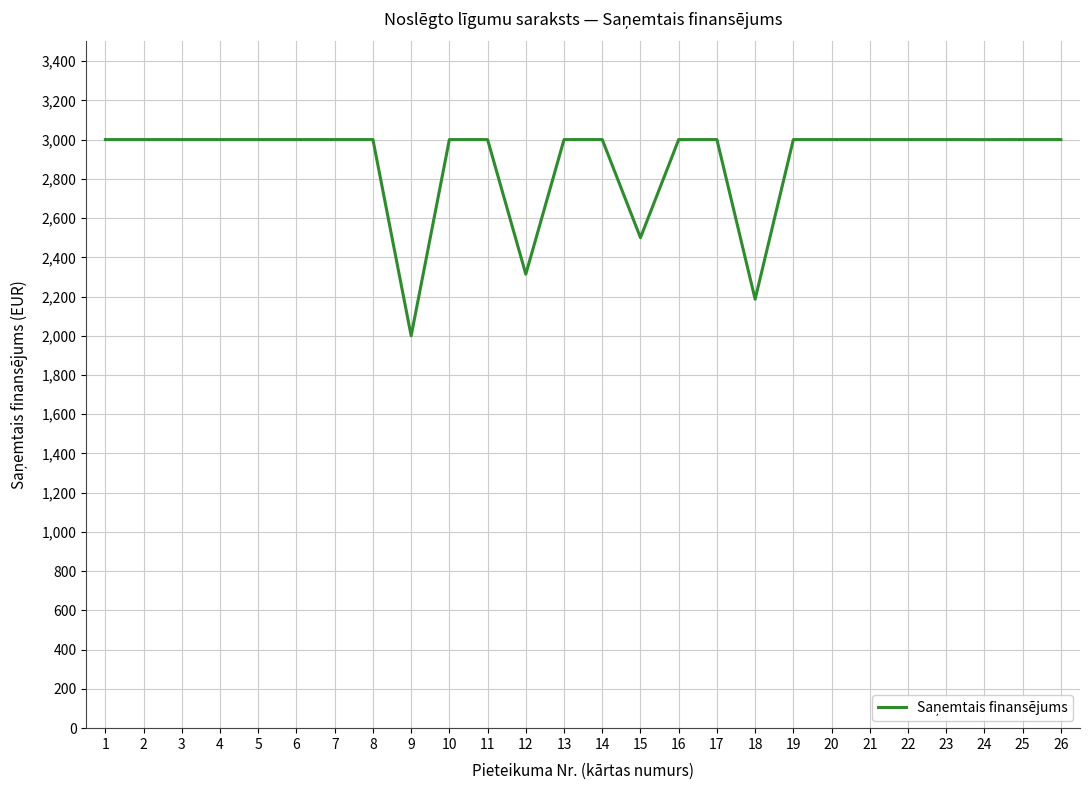

The value at 9 is 2000.0. True or false?

True